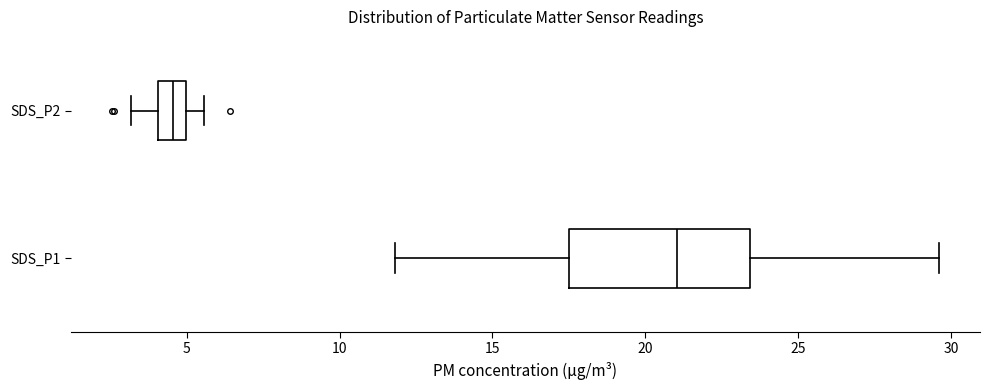

Which box has the furthest to the right median line?

SDS_P1